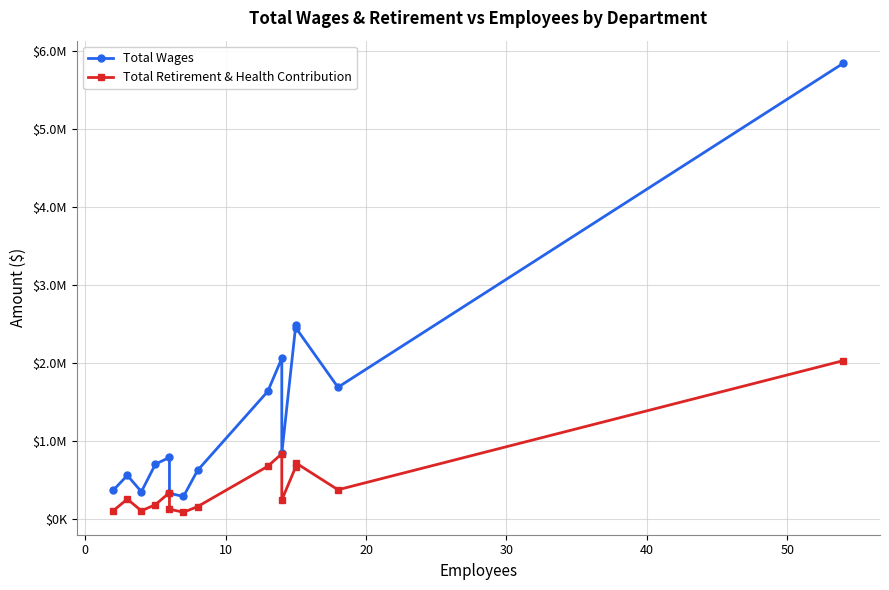

What is the minimum value for Total Retirement & Health Contribution?

86211